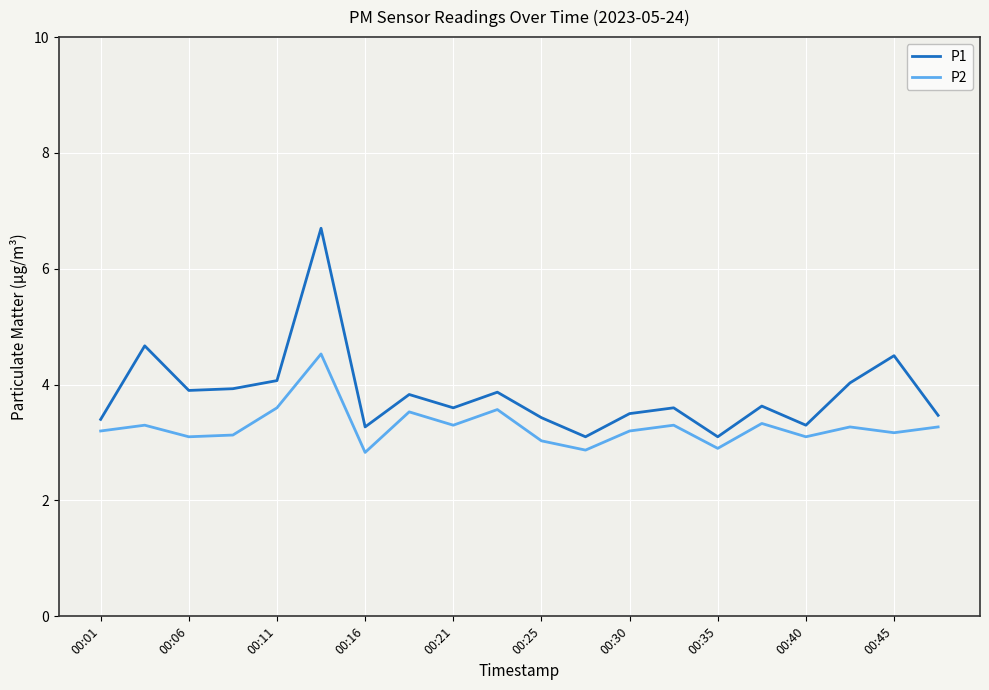

Which series has the largest total across all categories?

P1